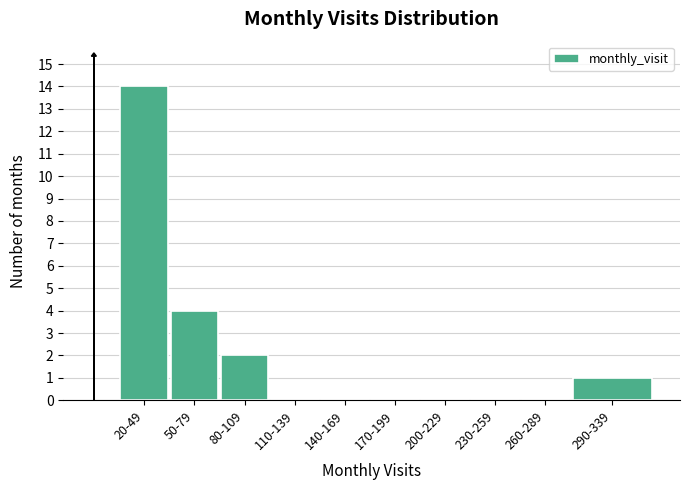

Reading right to left, extract all data points from this chart.

290-339=1	260-289=0	230-259=0	200-229=0	170-199=0	140-169=0	110-139=0	80-109=2	50-79=4	20-49=14